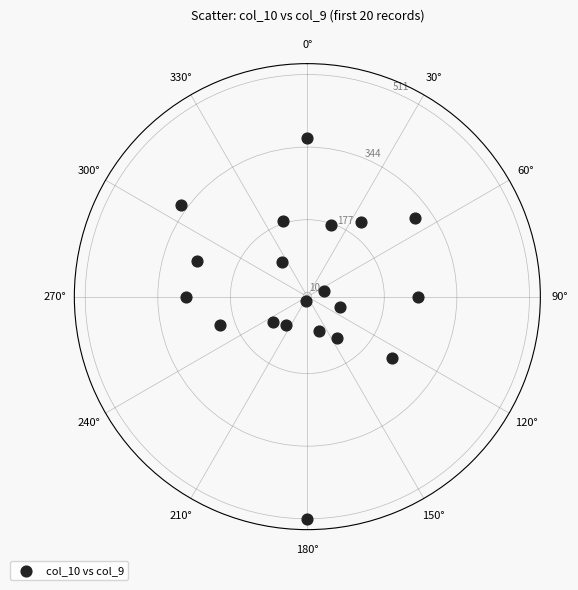

What is the range of Y values (max minus min)?

501